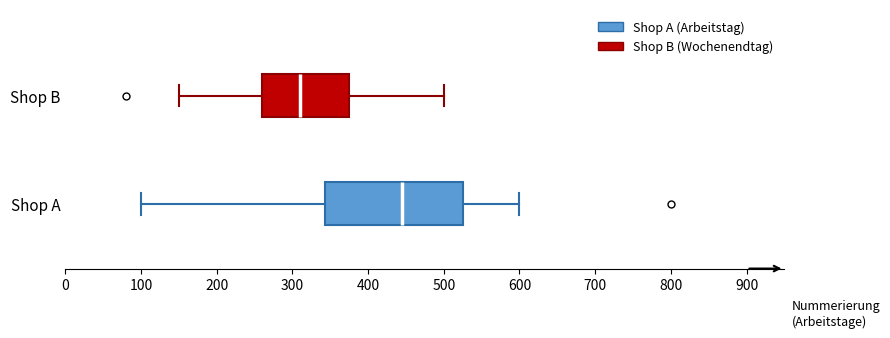

Which box's median line is the furthest to the right?

Shop A